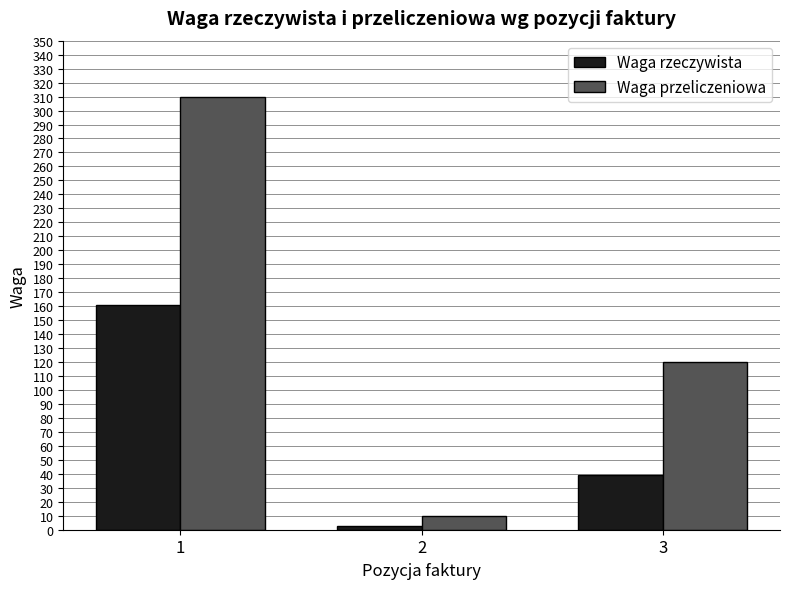

How many distinct data groups are displayed?

2